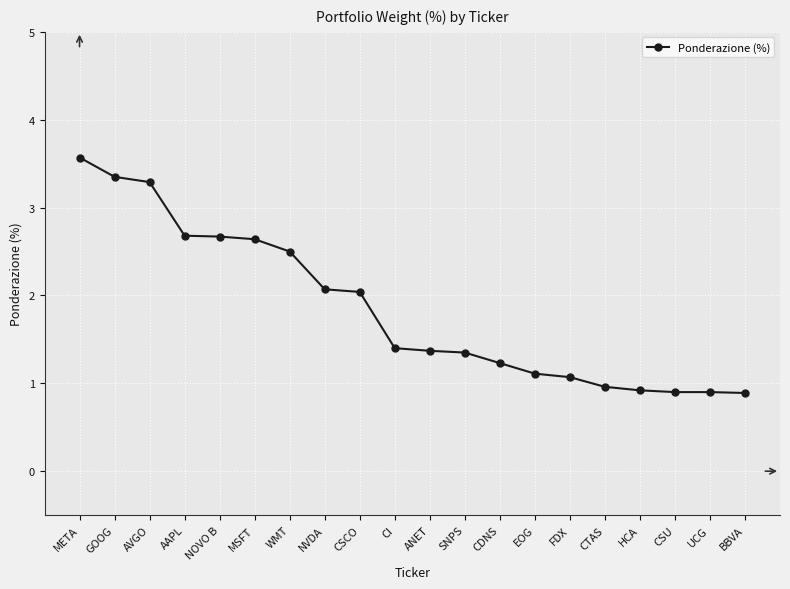

What is the sum of all values?

36.9